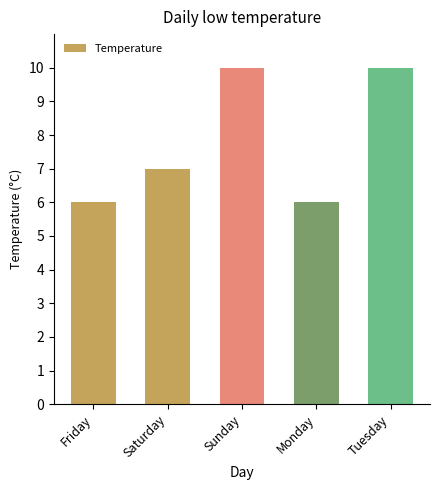

Reading left to right, extract all data points from this chart.

Friday=6	Saturday=7	Sunday=10	Monday=6	Tuesday=10